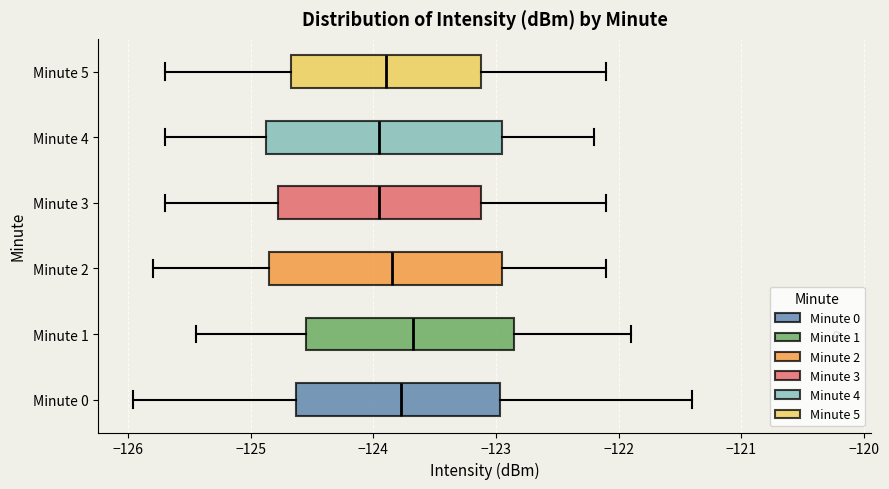

Reading bottom to top, read every box against the x-axis: the position of its median line, the range the box covers, and the ends of its whiskers. The values are not printed on the chart, so give them approximately, as read against the axis.

Minute 0: median -123.8, box -124.6 to -123.0, whiskers -126.0 to -121.4
Minute 1: median -123.7, box -124.5 to -122.8, whiskers -125.4 to -121.9
Minute 2: median -123.8, box -124.8 to -122.9, whiskers -125.8 to -122.1
Minute 3: median -123.9, box -124.8 to -123.1, whiskers -125.7 to -122.1
Minute 4: median -123.9, box -124.9 to -122.9, whiskers -125.7 to -122.2
Minute 5: median -123.9, box -124.7 to -123.1, whiskers -125.7 to -122.1